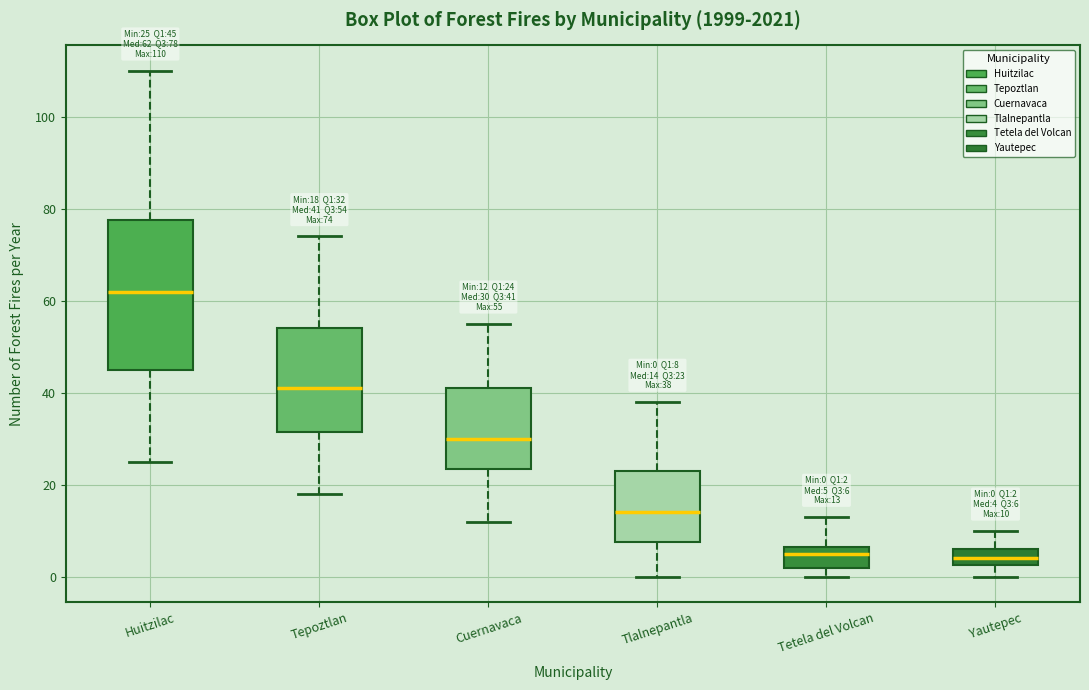

Comparing the boxes themselves (not the whiskers), which one is the tallest?

Huitzilac